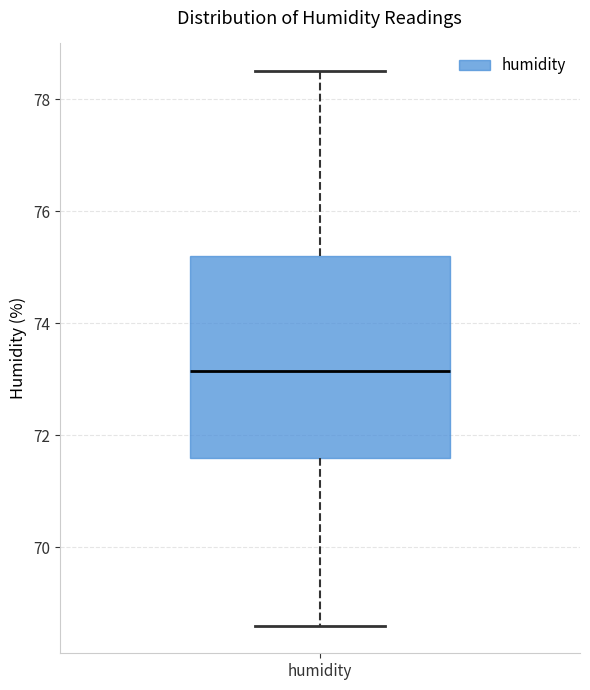

Read this box plot against the y-axis: the position of the median line, the range covered by the box, and the ends of both whiskers. The values are not printed on the chart, so give them approximately, as read against the axis.

median 73.2, box 71.6 to 75.2, whiskers 68.6 to 78.6